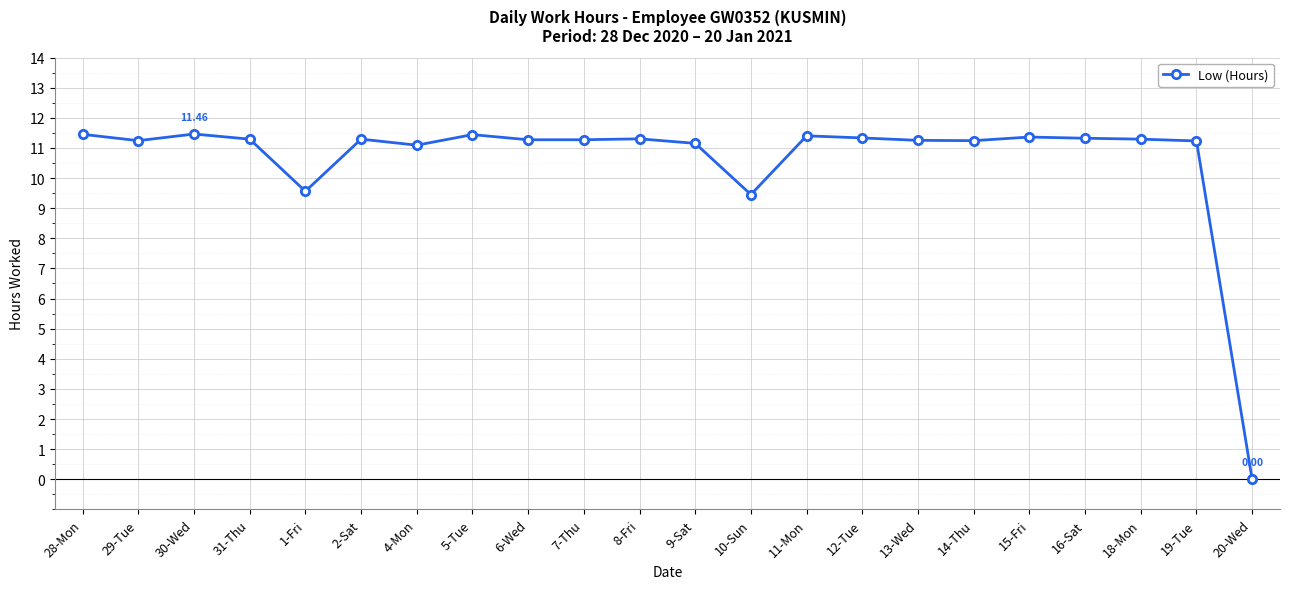

What is the difference between the maximum and second lowest values?

2.0